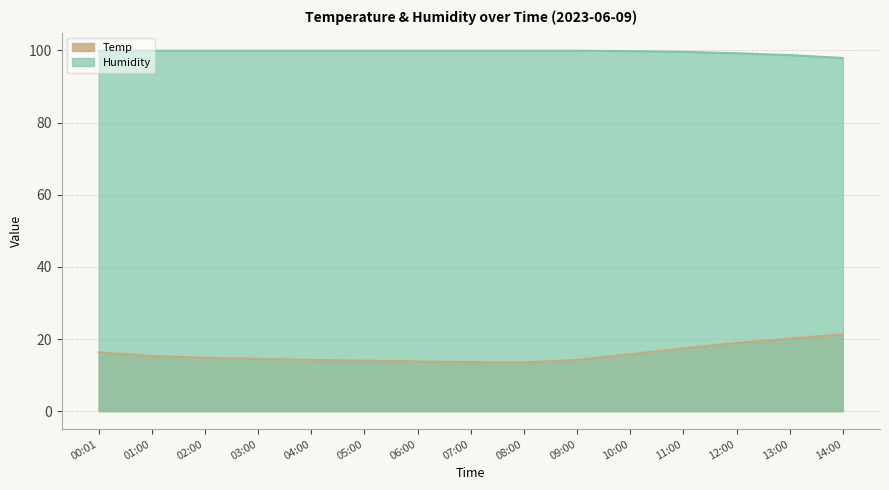

What position from the left is 09:00?

10